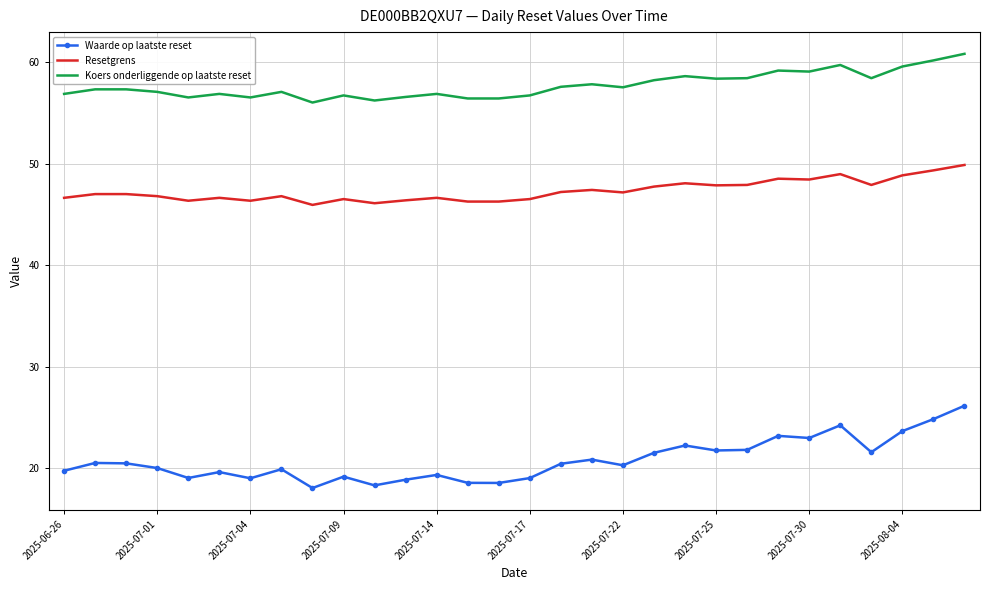

Which series has the largest total across all categories?

Koers onderliggende op laatste reset